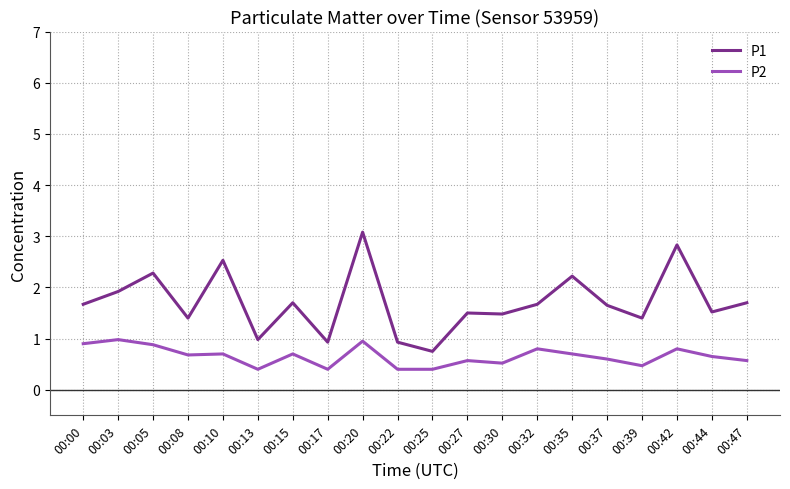

What is the difference between the highest and lowest values at 00:00?

0.8